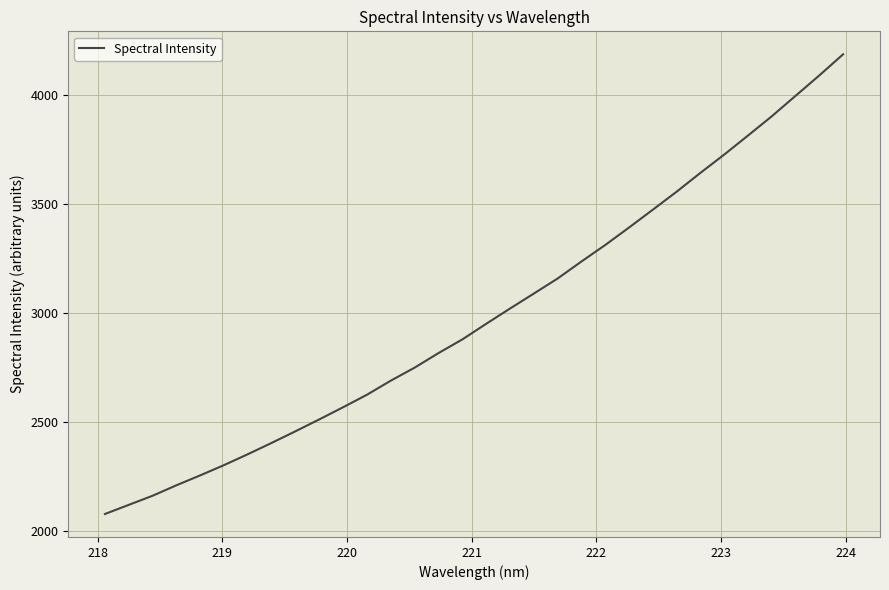

What is the maximum value shown in the chart?

4186.0